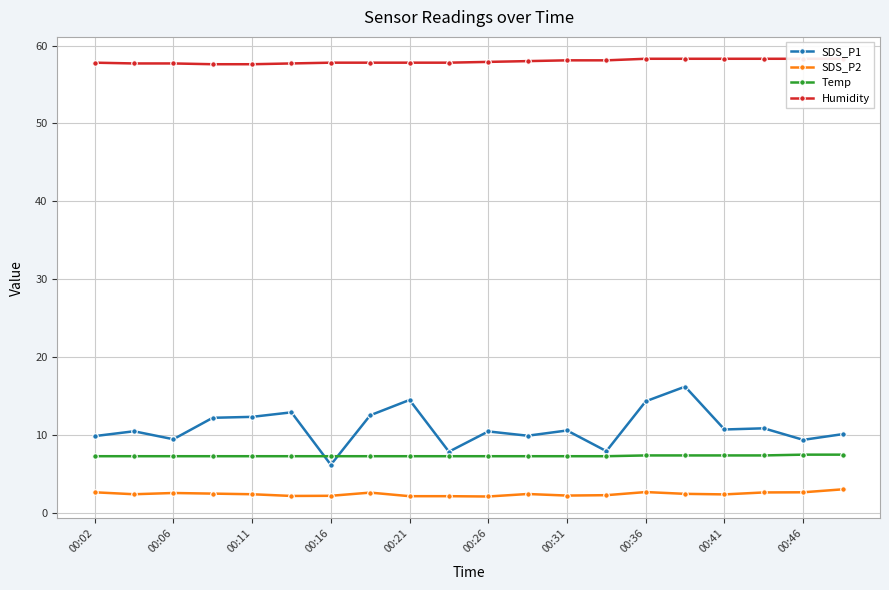

True or false: SDS_P2 and Temp intersect in this chart.

False